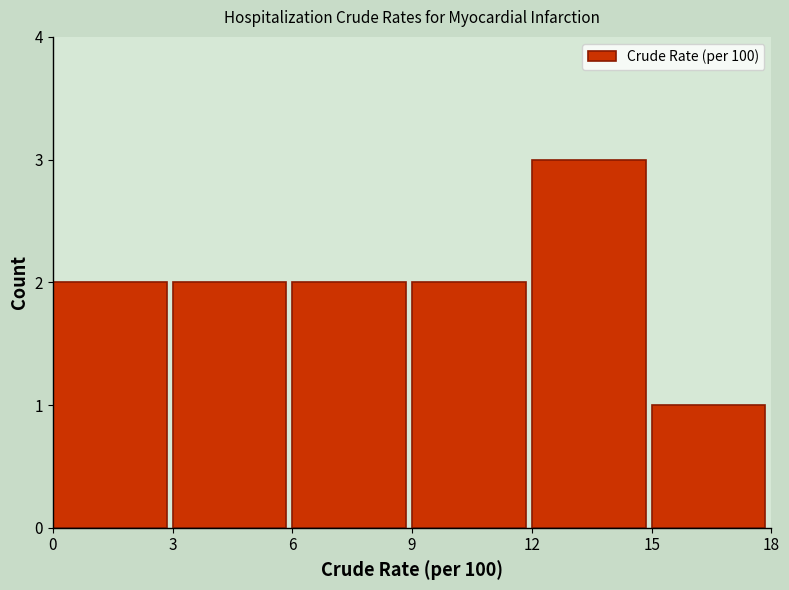

Reading left to right, list every bar in this chart as the range it spans on the x-axis followed by its height. The values are not printed on the chart, so give them approximately, as read against the axis.

0 to 3: 2
3 to 6: 2
6 to 9: 2
9 to 12: 2
12 to 15: 3
15 to 18: 1